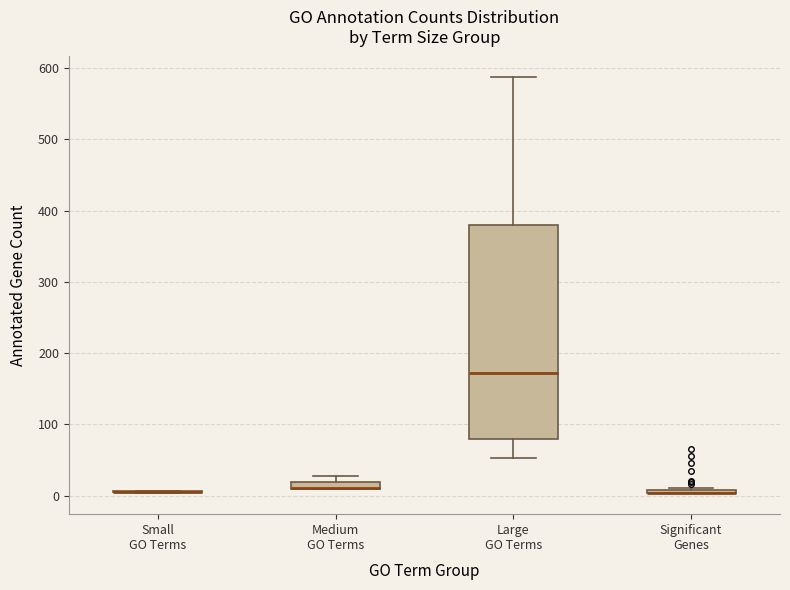

Where is the lower edge of the box for Large GO Terms on the y-axis? The values are not printed on the chart, so give them approximately, as read against the axis.

80